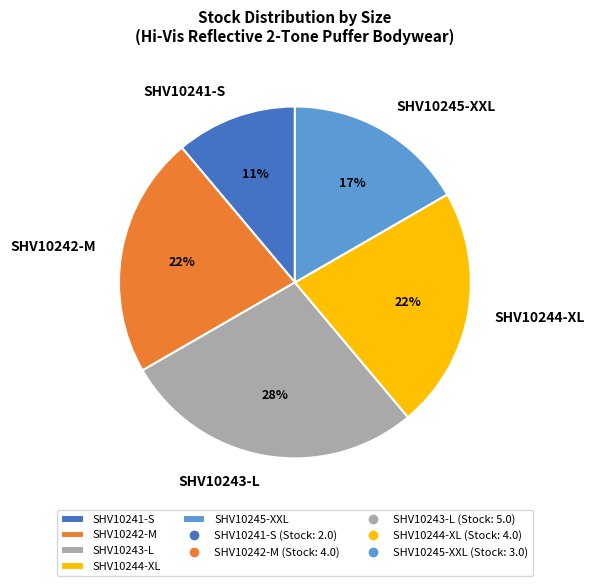

The SHV10243-L slice represents 28% of the pie. True or false?

True